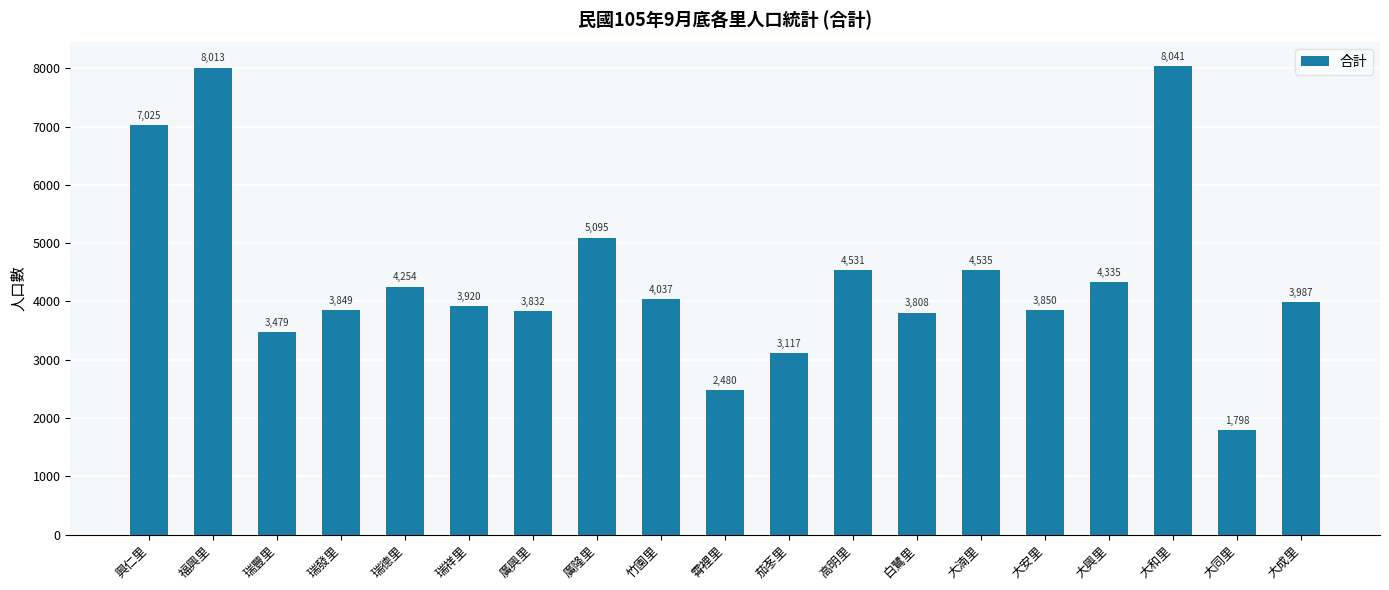

What is the sum of all values?

83986